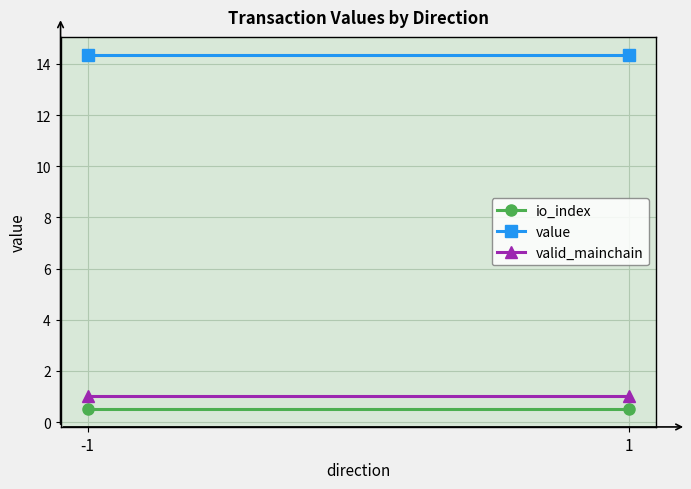

Which category has the lowest value across all series?

-1